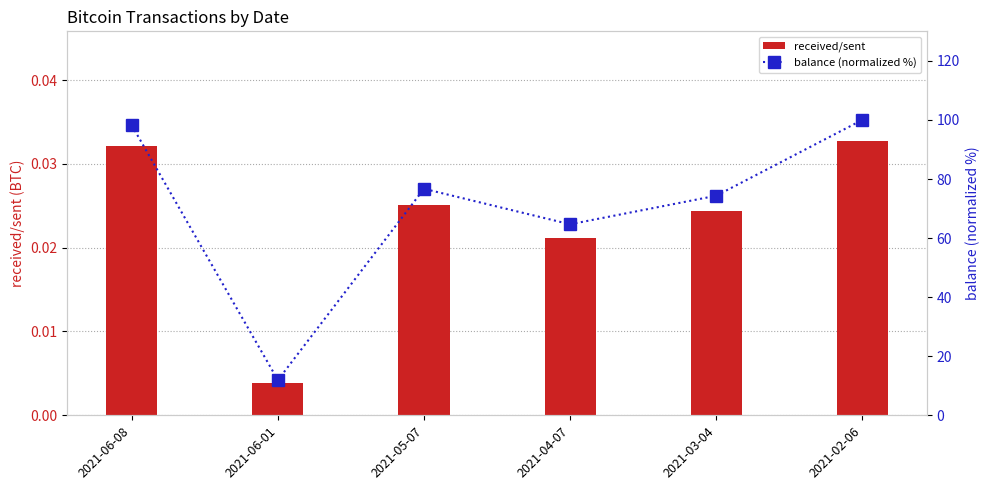

List the series in order of their overall mean, lowest first.

received/sent, balance (normalized %)